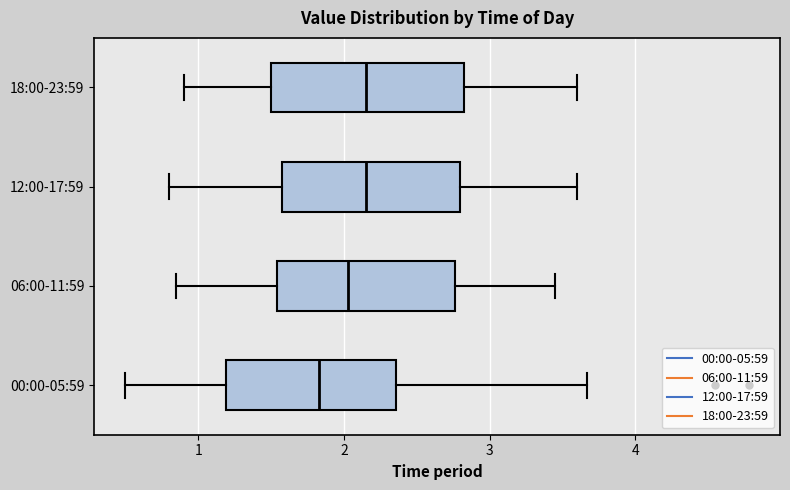

Reading bottom to top, transcribe this box plot: for each box, give where its median line is, the range the box spans, and where its two whiskers end, as read against the x-axis. The values are not printed on the chart, so give them approximately, as read against the axis.

00:00-05:59: median 1.8, box 1.2 to 2.4, whiskers 0.5 to 3.7
06:00-11:59: median 2.0, box 1.5 to 2.8, whiskers 0.9 to 3.5
12:00-17:59: median 2.2, box 1.6 to 2.8, whiskers 0.8 to 3.6
18:00-23:59: median 2.2, box 1.5 to 2.8, whiskers 0.9 to 3.6